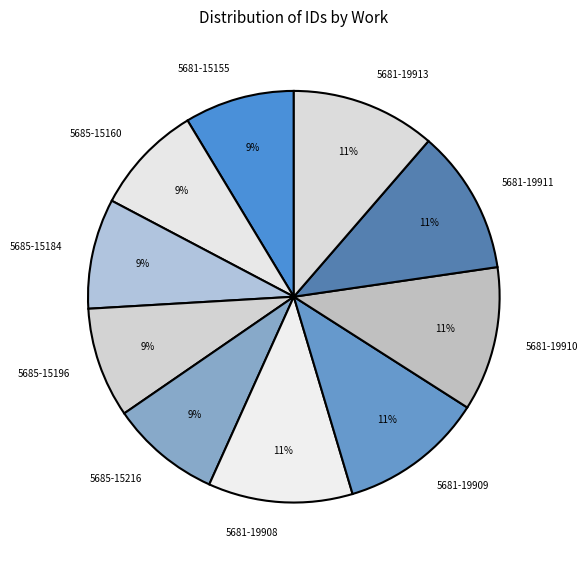

To the nearest percent, what percentage of the pie is 5681-19913?

11%